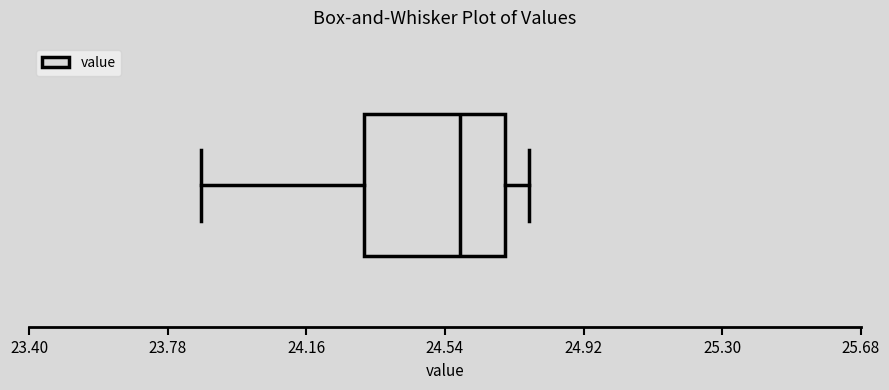

Transcribe this box plot: give where the median line is, the range the box spans, and where the two whiskers end, as read against the x-axis. The values are not printed on the chart, so give them approximately, as read against the axis.

median 24.60, box 24.30 to 24.70, whiskers 23.85 to 24.75